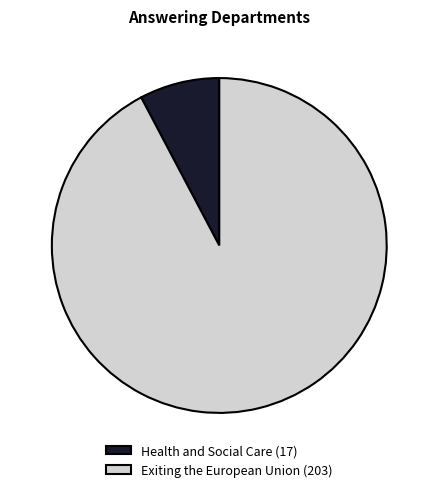

True or false: Exiting the European Union (203) accounts for 92% of the total.

True